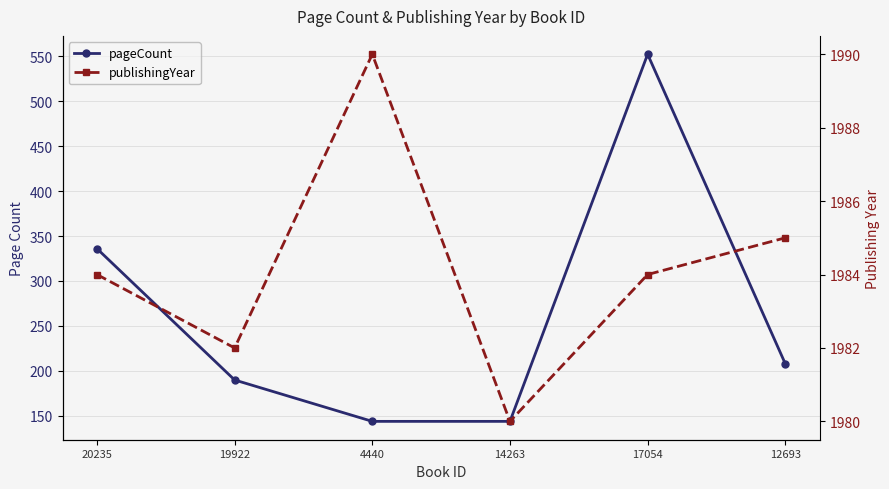

How many lines are shown in the chart?

2